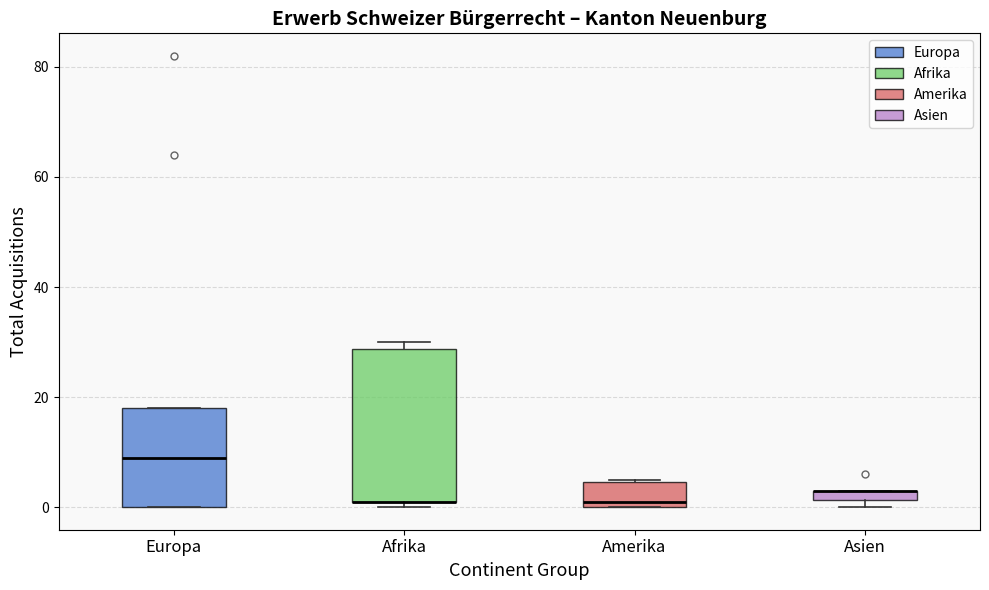

Which box is the tallest, from its lower edge to its upper edge?

Afrika